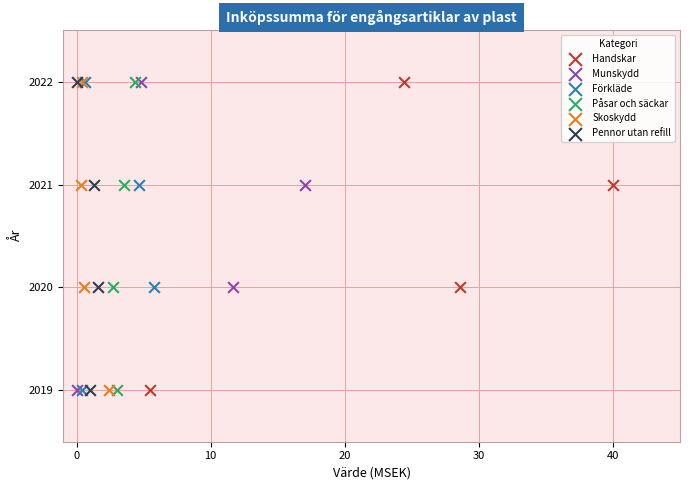

What are all the series names shown in the legend?

Handskar, Munskydd, Förkläde, Påsar och säckar, Skoskydd, Pennor utan refill